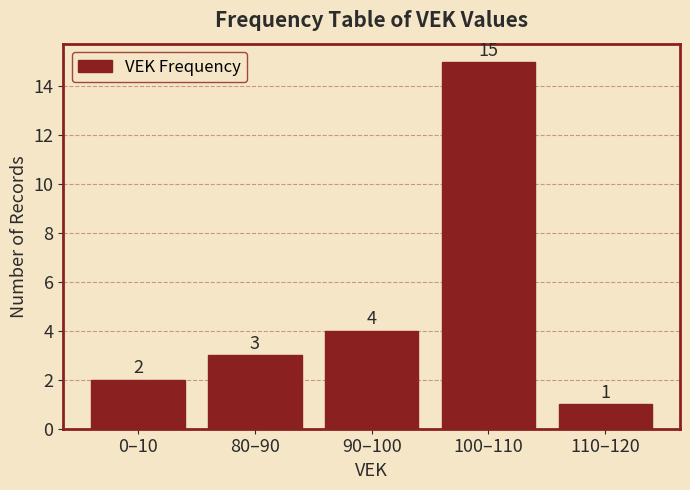

Reading right to left, what are all the values shown in this chart?

1	15	4	3	2